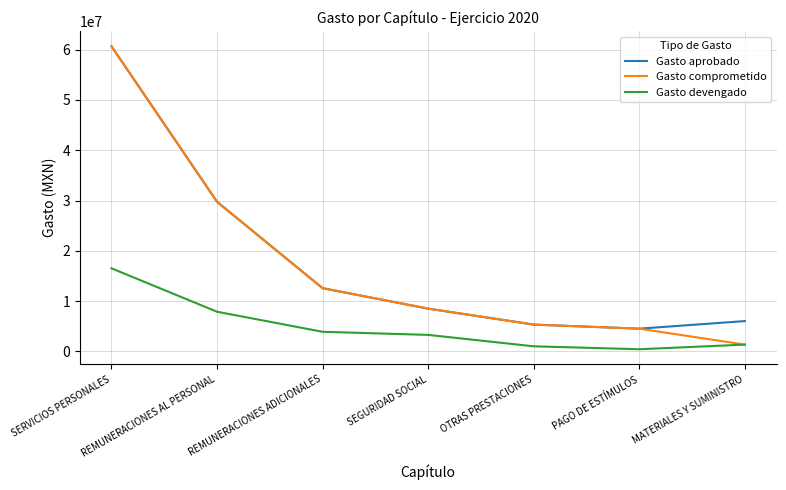

What is the average value of the Gasto devengado series?

4914101.6